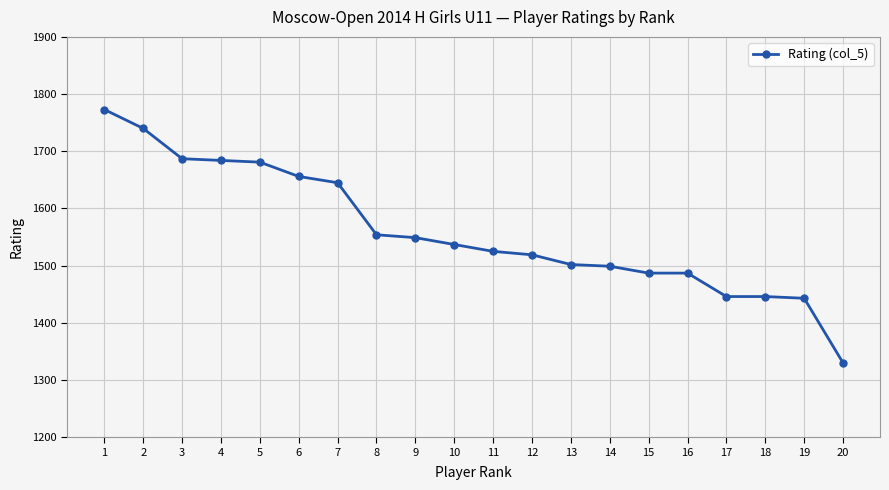

What is the value of the 5th point from the left?

1681